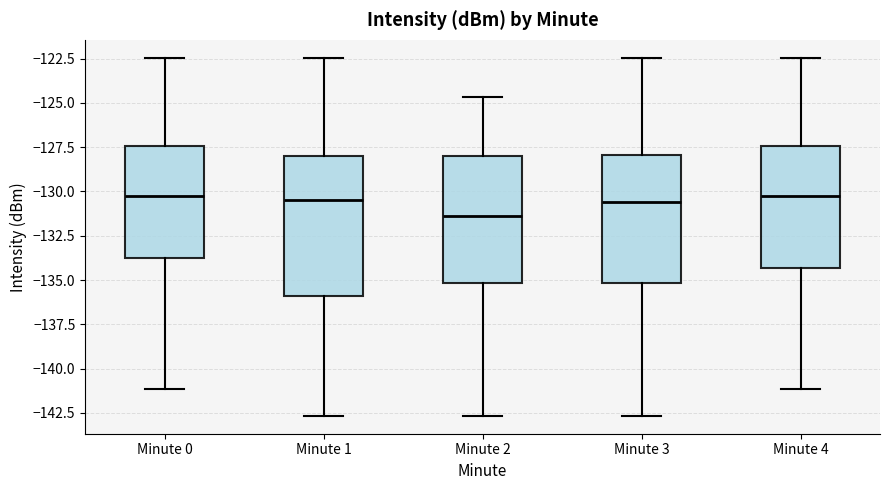

Where does the lower whisker of the box for Minute 0 end on the y-axis? The values are not printed on the chart, so give them approximately, as read against the axis.

-141.0